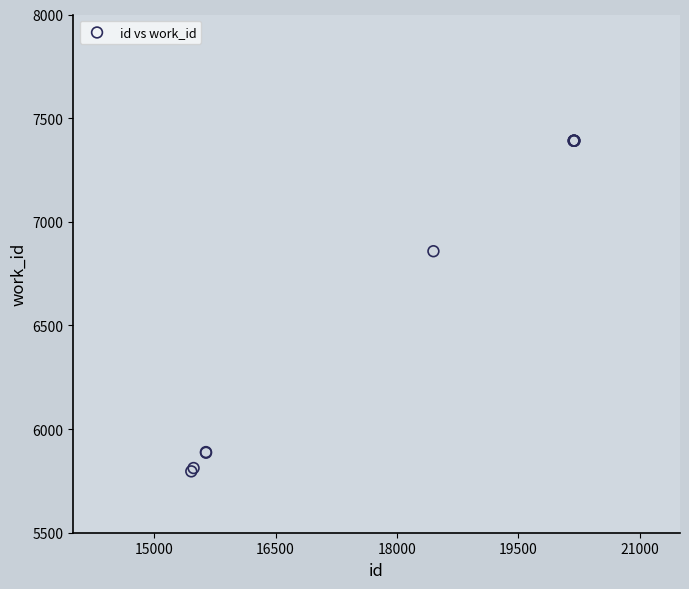

What Y value in the scatter plot is closest to 6593?

6858